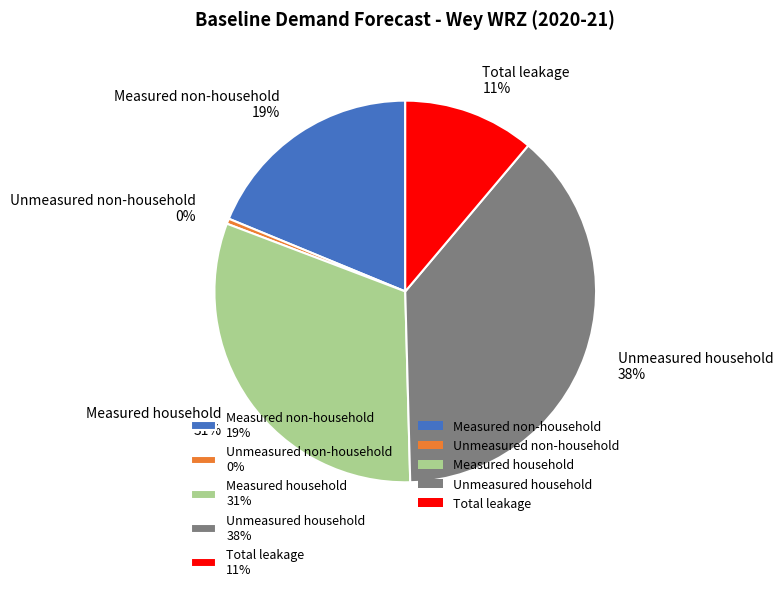

Is it true that Total leakage is 11% of the pie?

True